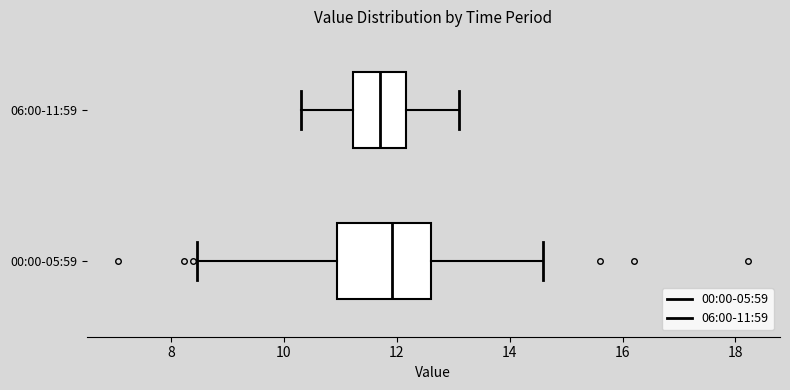

Which box has the furthest to the right median line?

00:00-05:59